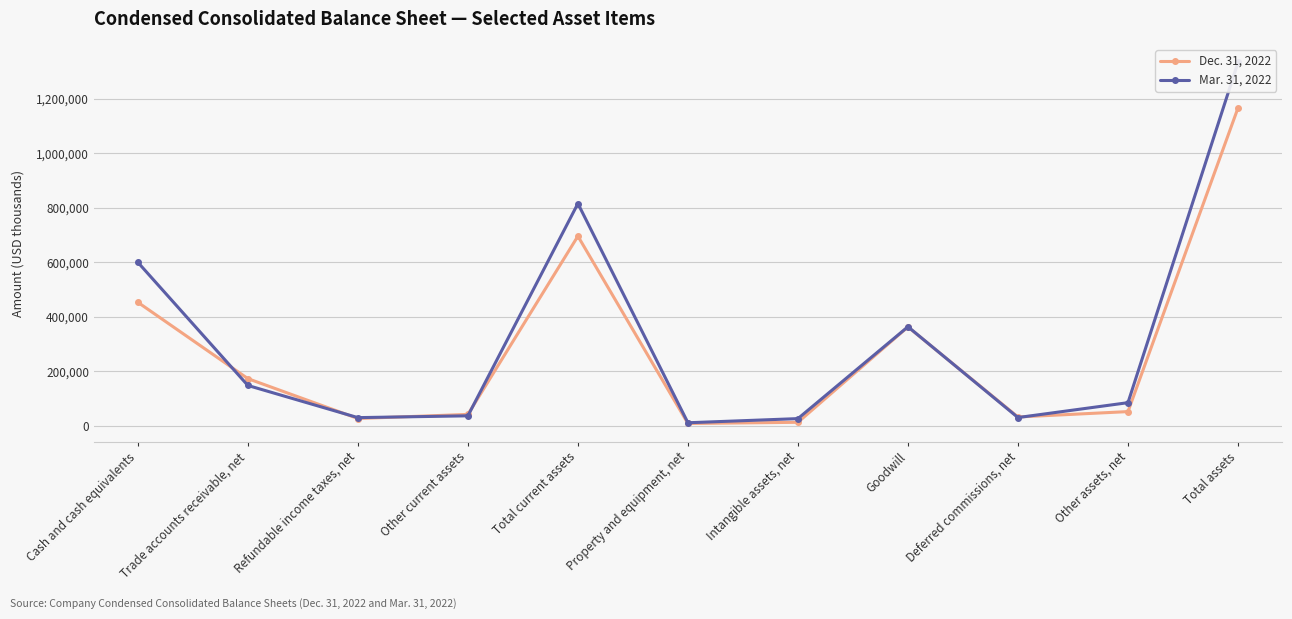

Where is the first local maximum for Dec. 31, 2022?

Total current assets